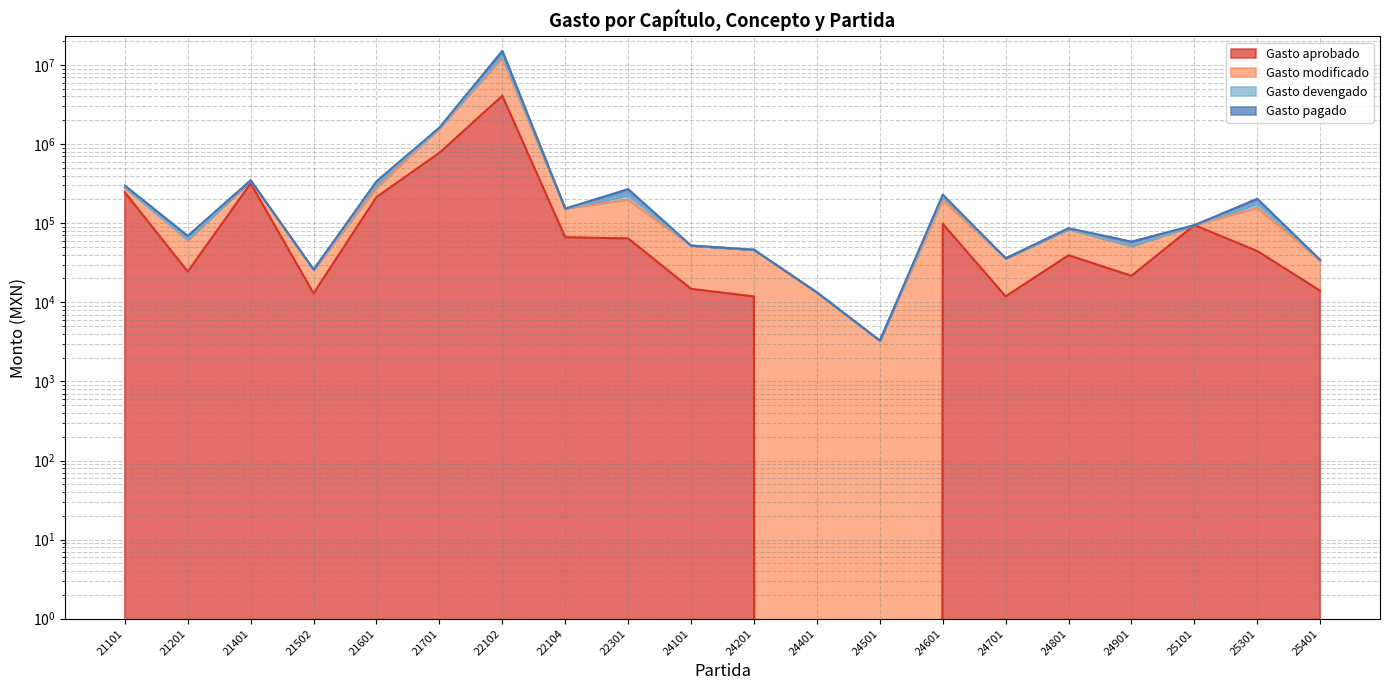

What is the average value of the Gasto modificado series?

954419.3